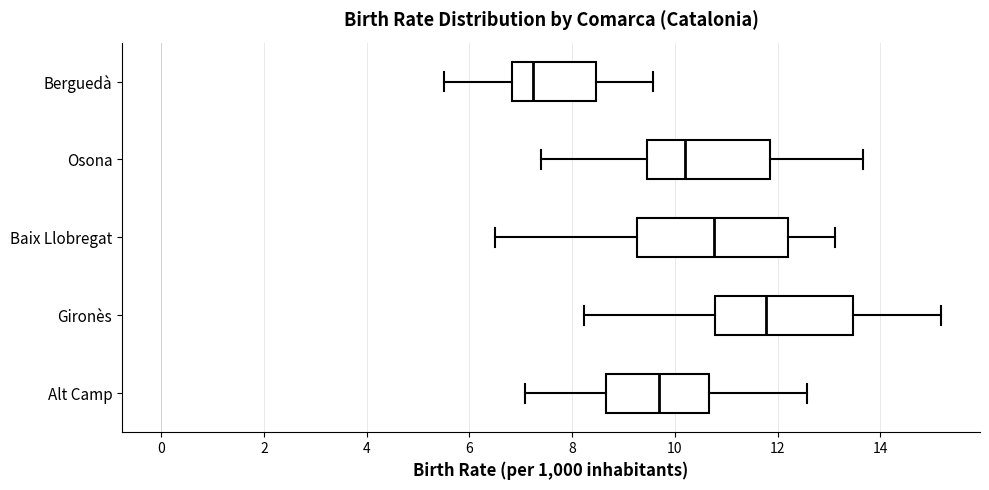

Which box's median line is the furthest to the left?

Berguedà